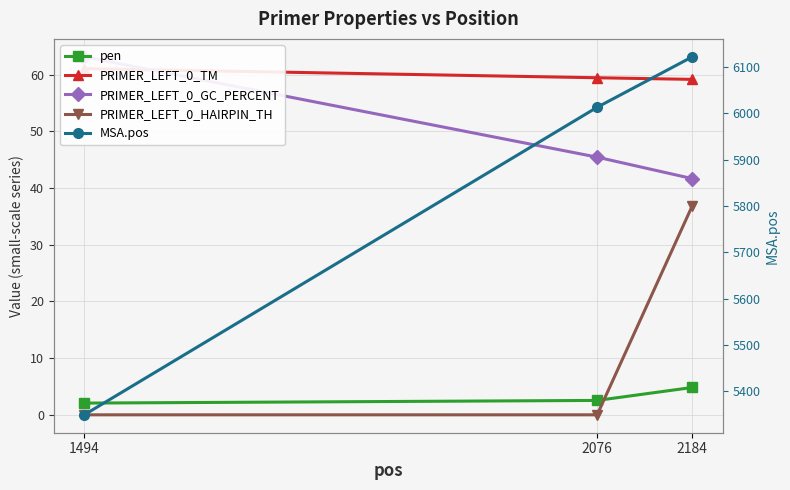

Which category has the lowest value in the pen series?

1494